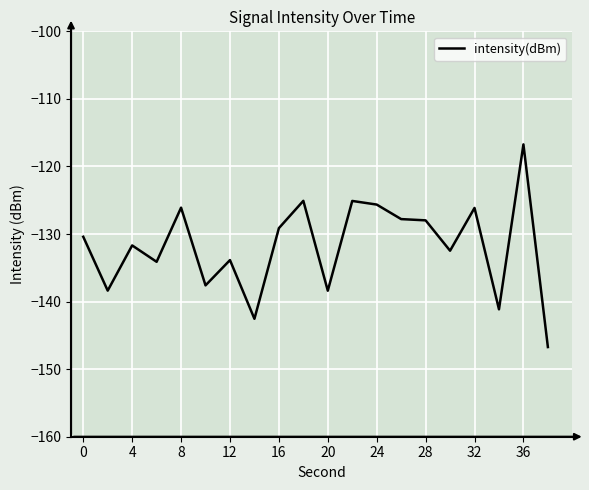

What is the smallest value displayed?

-146.7